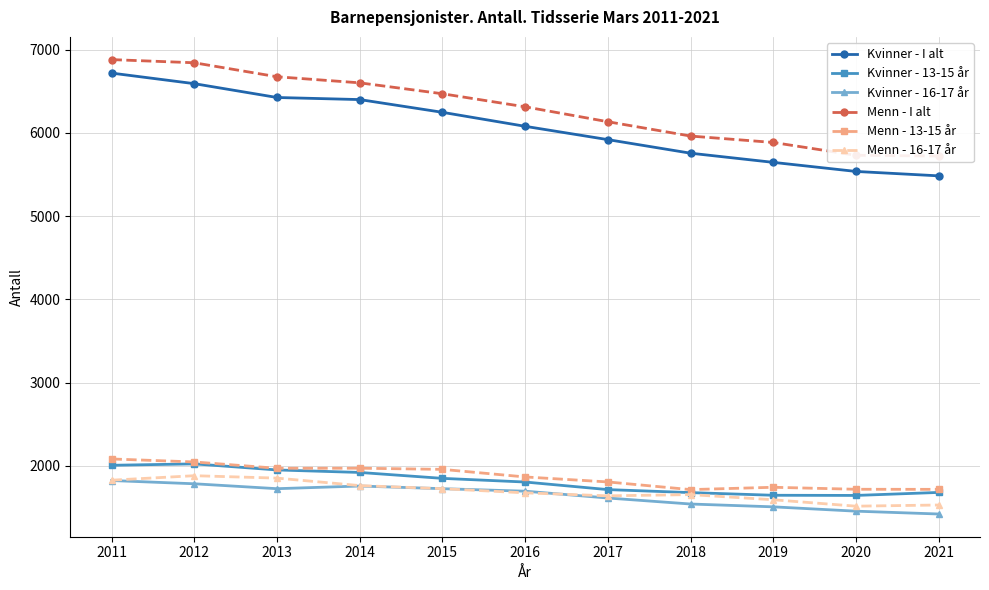

Is the value of Kvinner - 16-17 år at 2014 greater than the value of Menn - I alt at 2011?

No